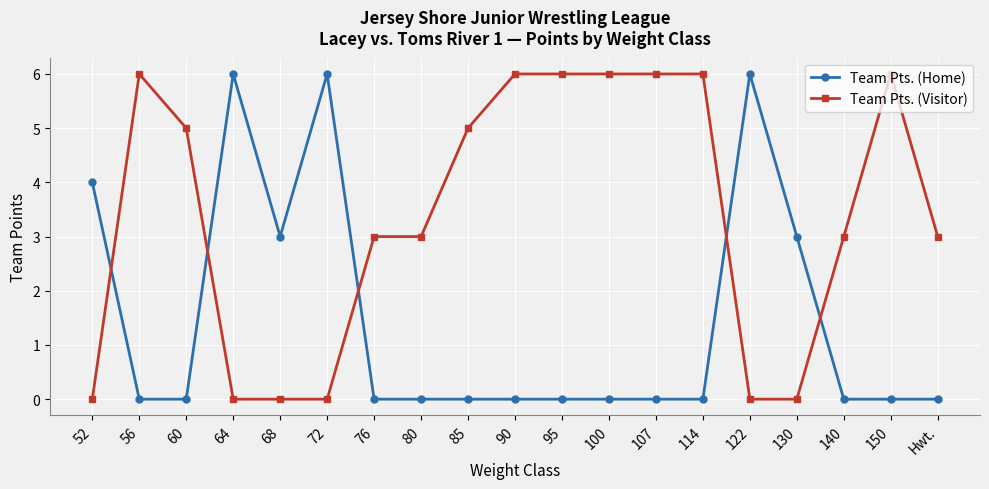

Count the number of data series in this chart.

2